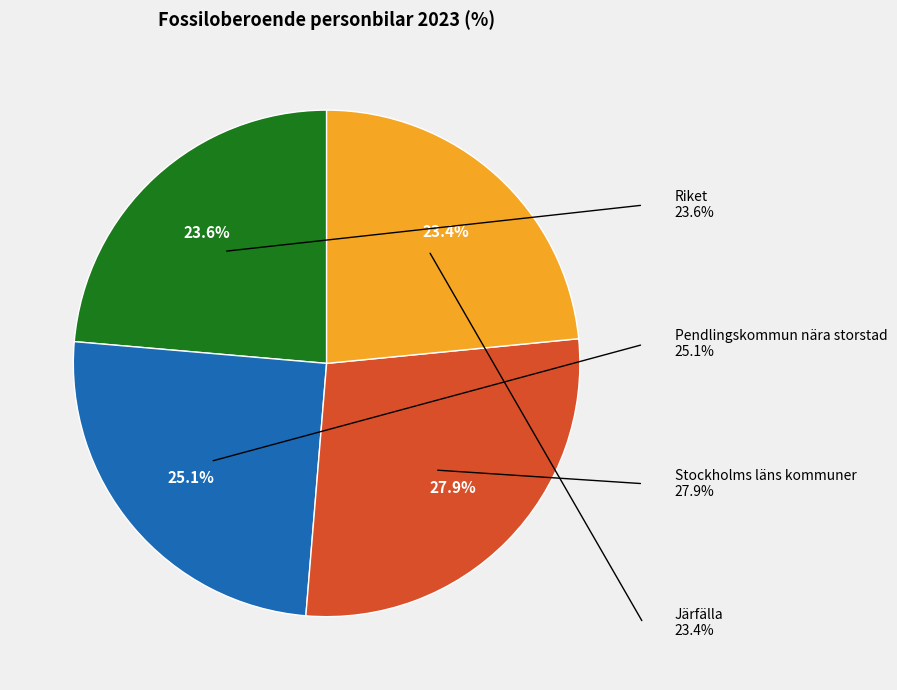

To the nearest percent, what is the average slice percentage?

25%